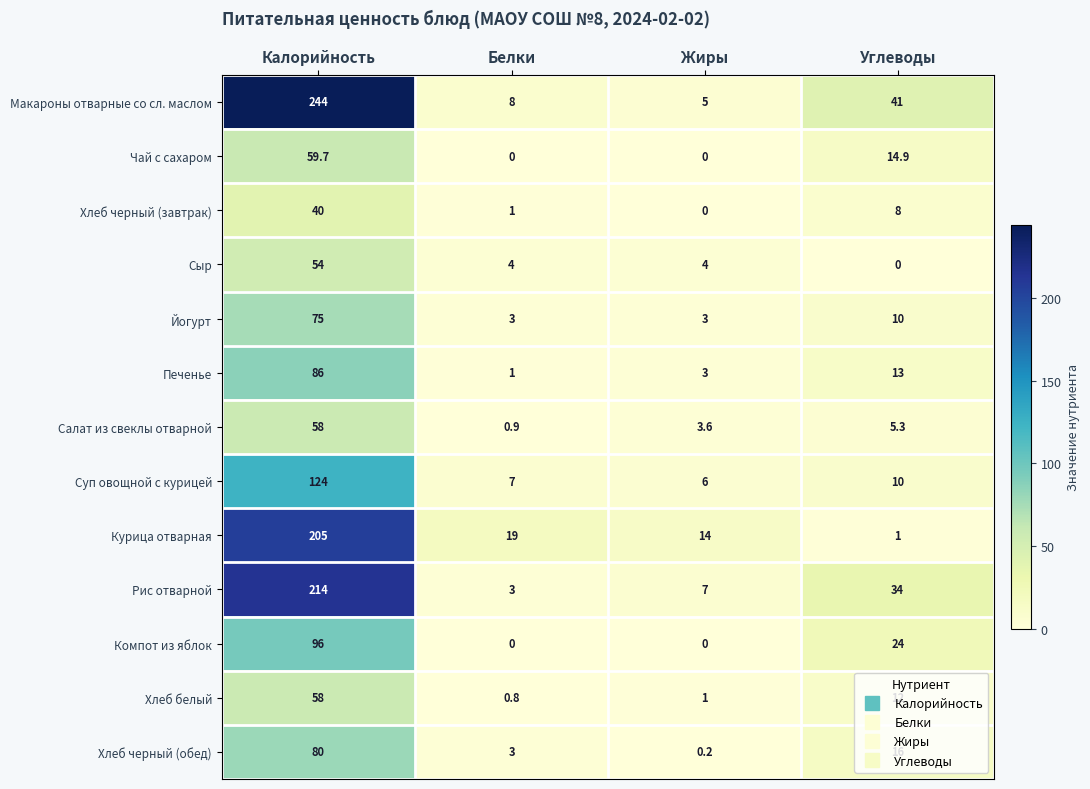

List the labels in order of Хлеб черный (завтрак) value, smallest first.

Жиры, Белки, Углеводы, Калорийность